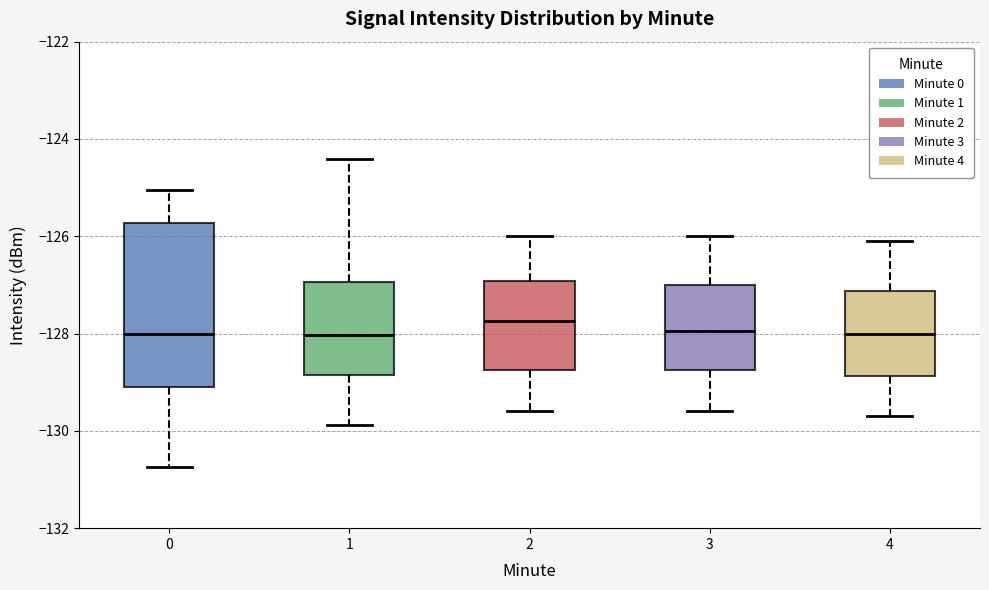

Where is the lower edge of the box at x = 3 on the y-axis? The values are not printed on the chart, so give them approximately, as read against the axis.

-128.8